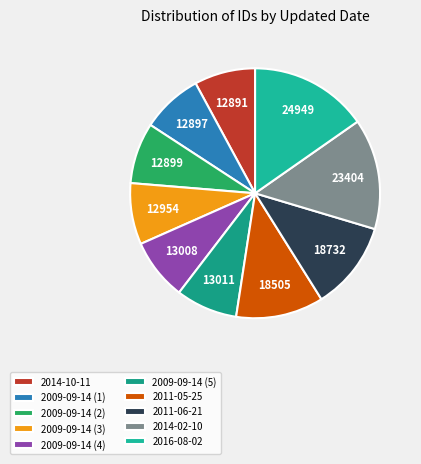

Combined, what portion of the pie is 2014-02-10 and 2009-09-14 (2)?

22.2%